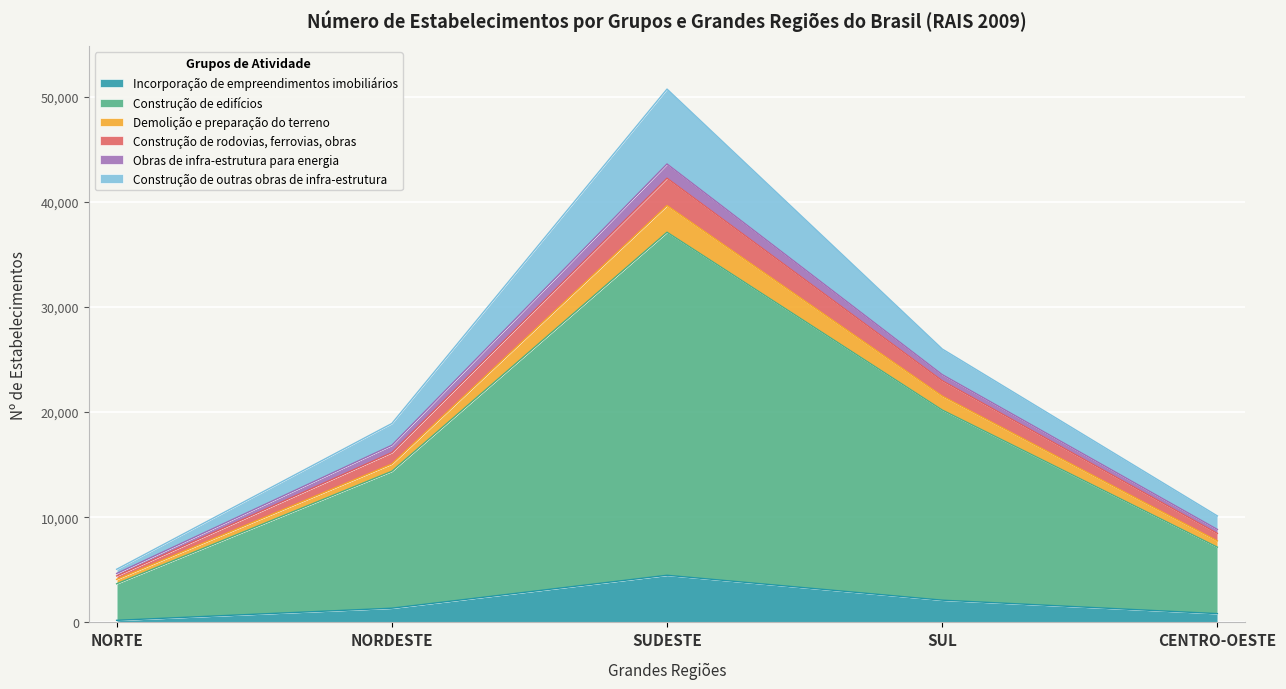

True or false: Incorporação de empreendimentos imobiliários and Demolição e preparação do terreno intersect in this chart.

False